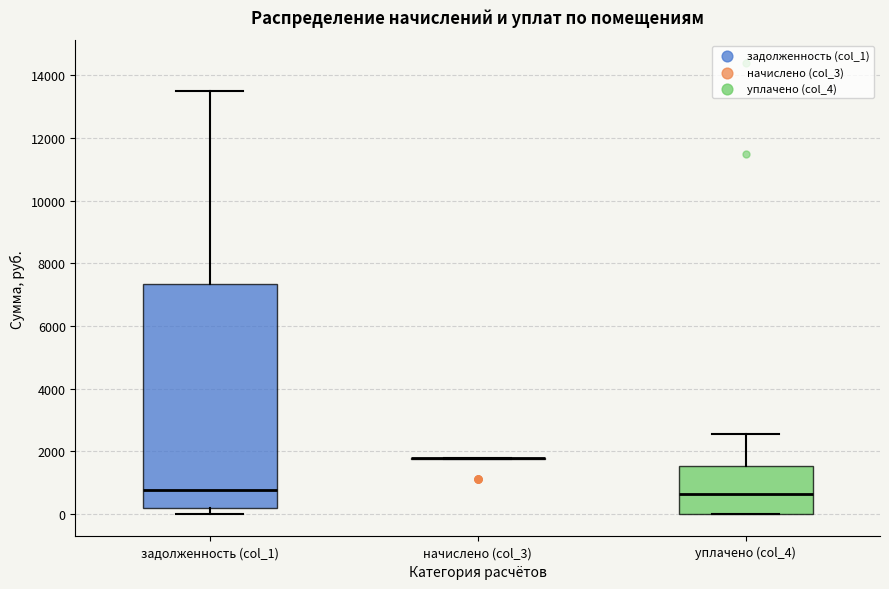

Which box is the tallest, from its lower edge to its upper edge?

задолженность (col_1)